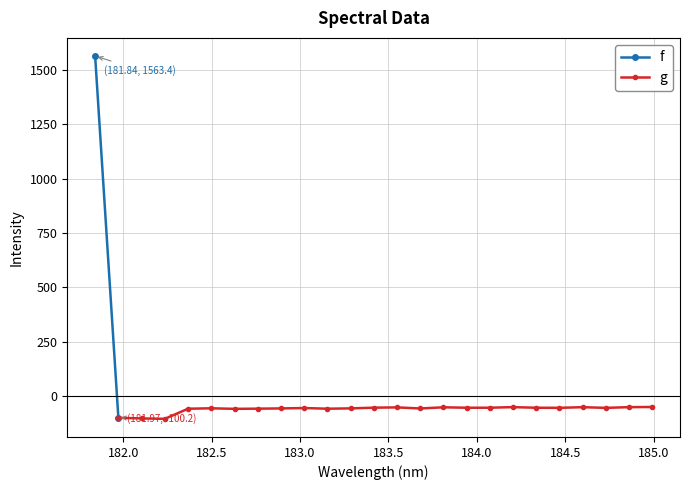

The value at 182.3673257152 is -87.7. True or false?

False